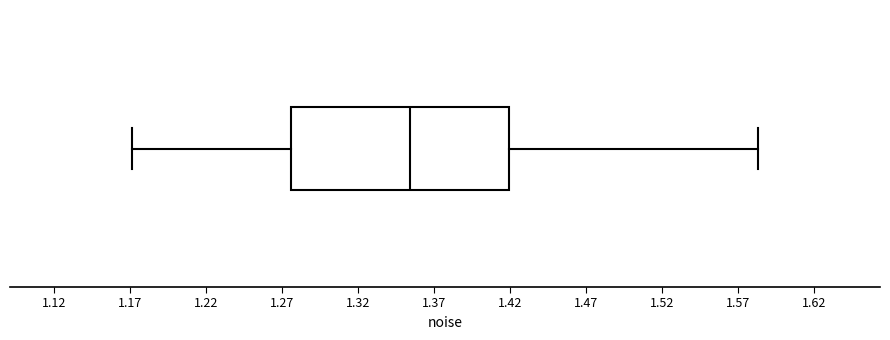

Where is the right edge of the box on the x-axis? The values are not printed on the chart, so give them approximately, as read against the axis.

1.420